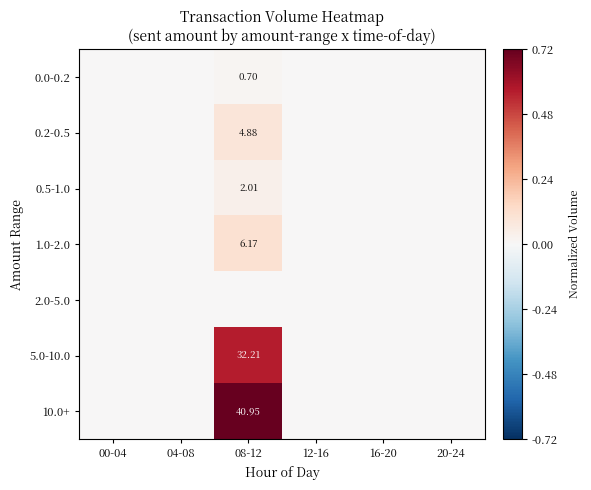

Count the number of data series in this chart.

7